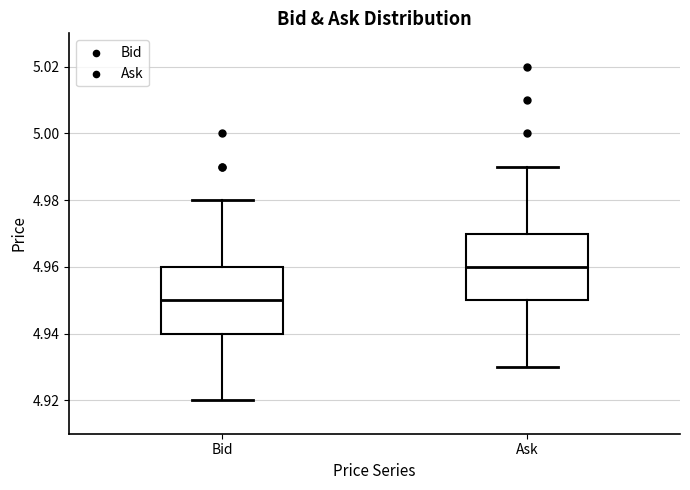

Where does the median line of the box for Ask sit on the y-axis? The values are not printed on the chart, so give them approximately, as read against the axis.

4.96